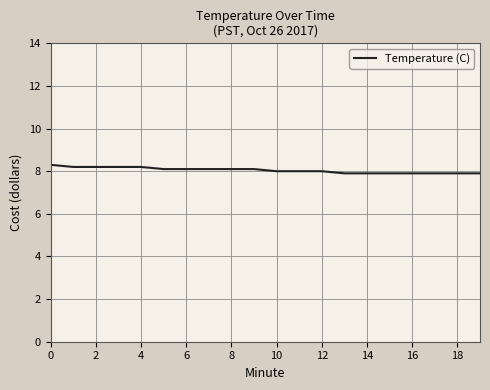

What is the difference between the maximum and minimum values?

0.4